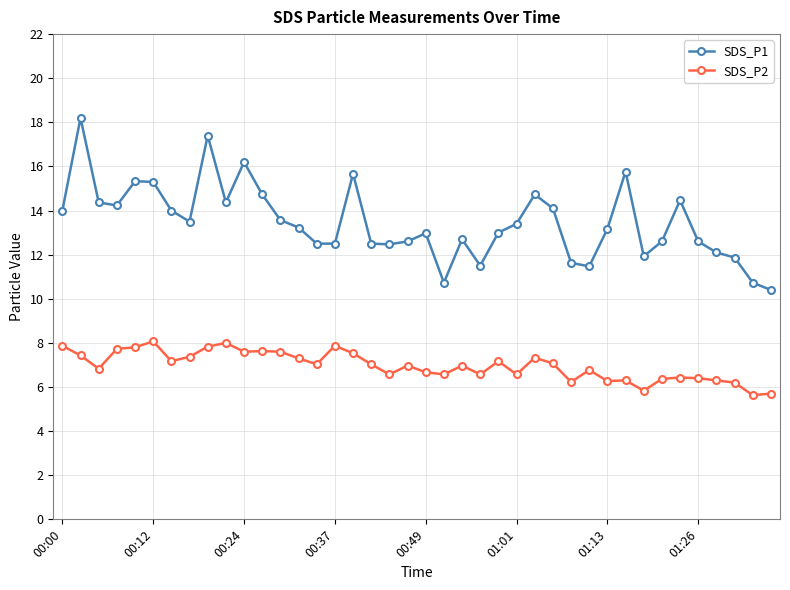

Which series has the largest total across all categories?

SDS_P1